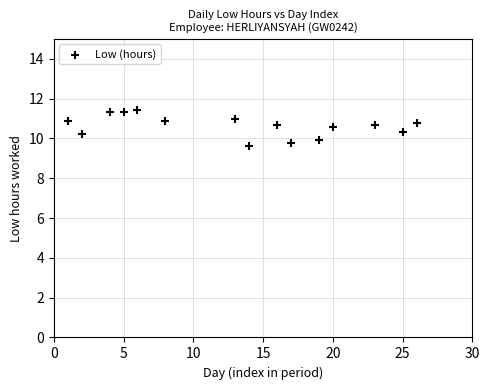

What is the range of X values (max minus min)?

25.0